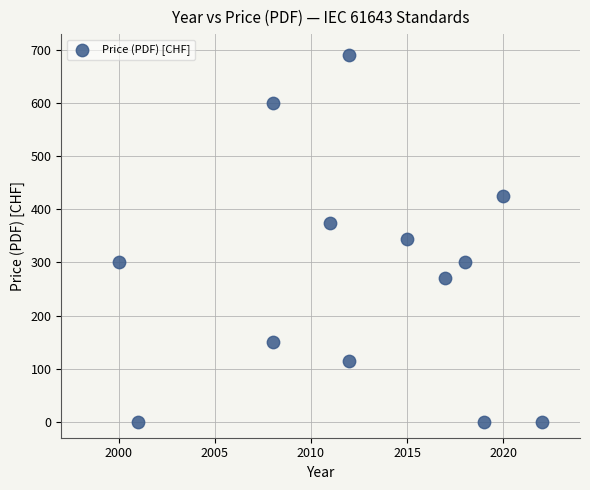

How many data points are displayed?

13